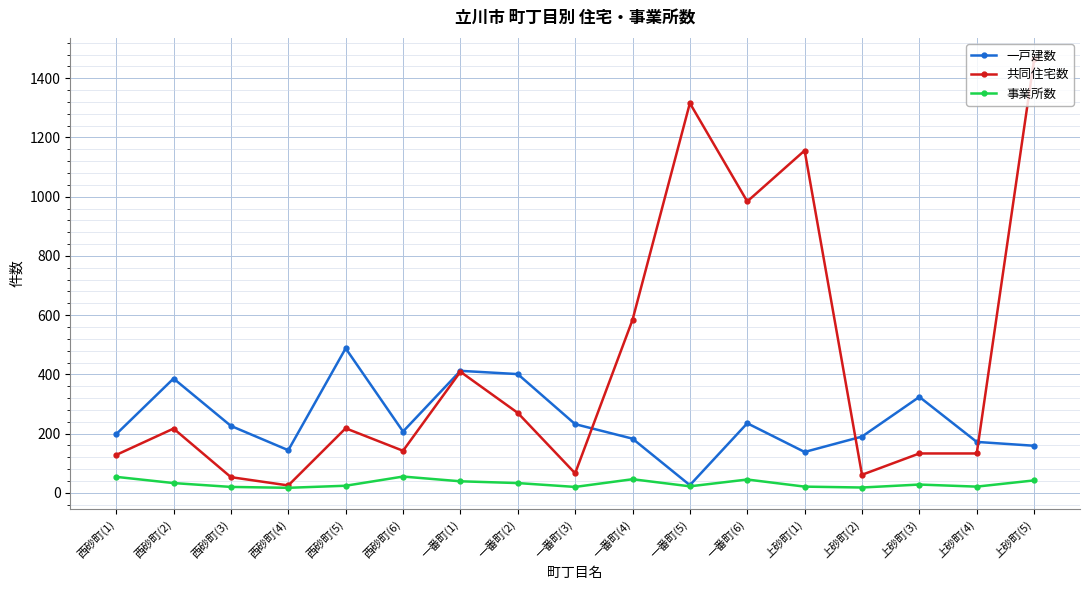

Does the chart have visible grid lines?

Yes